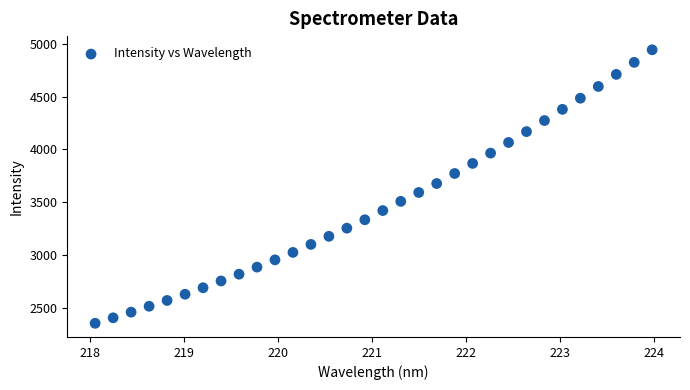

What is the range of Y values (max minus min)?

2584.4